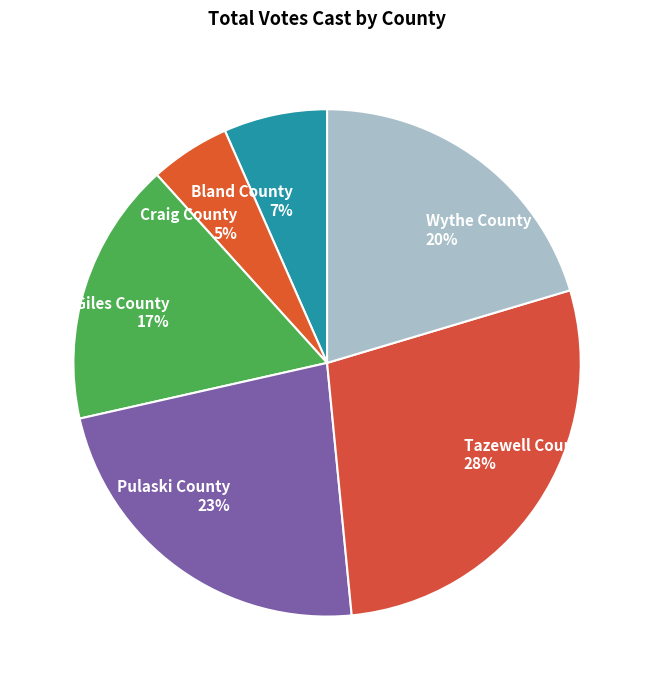

How many segments does this pie chart have?

6